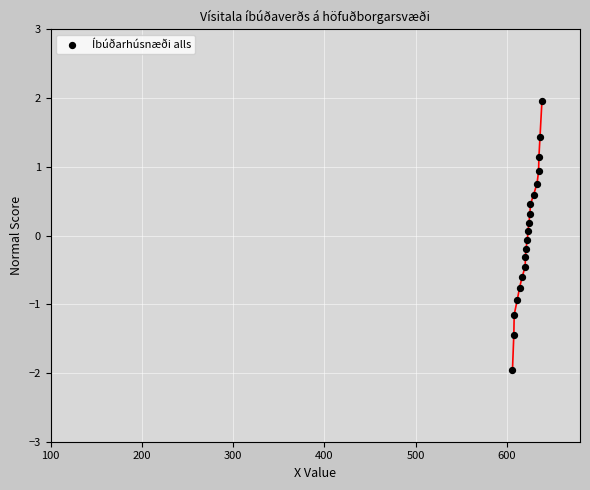

What is the range of Y values (max minus min)?

3.9